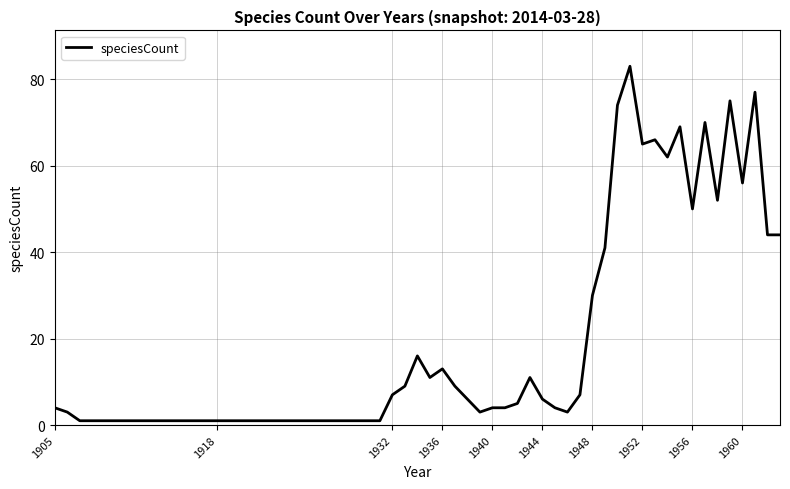

What is the difference between the second highest and second lowest values?

76